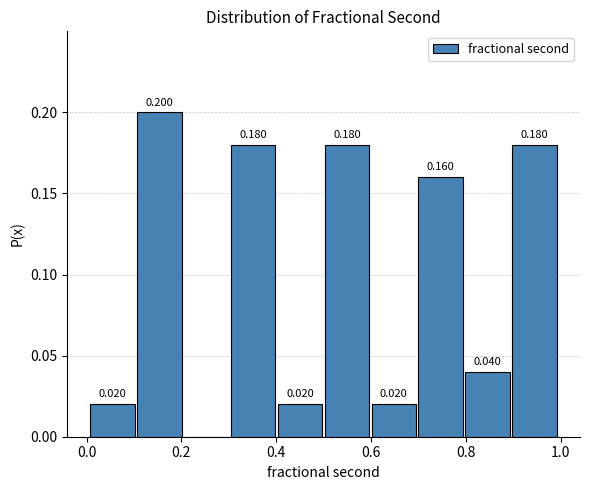

Over which range of the x-axis is the bar tallest?

0.1 to 0.2